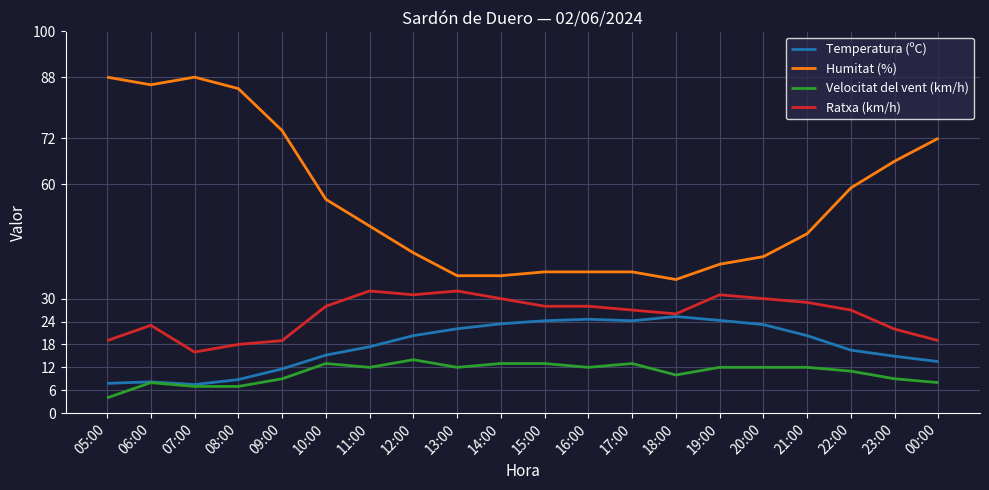

At which label does Velocitat del vent (km/h) reach its peak?

12:00